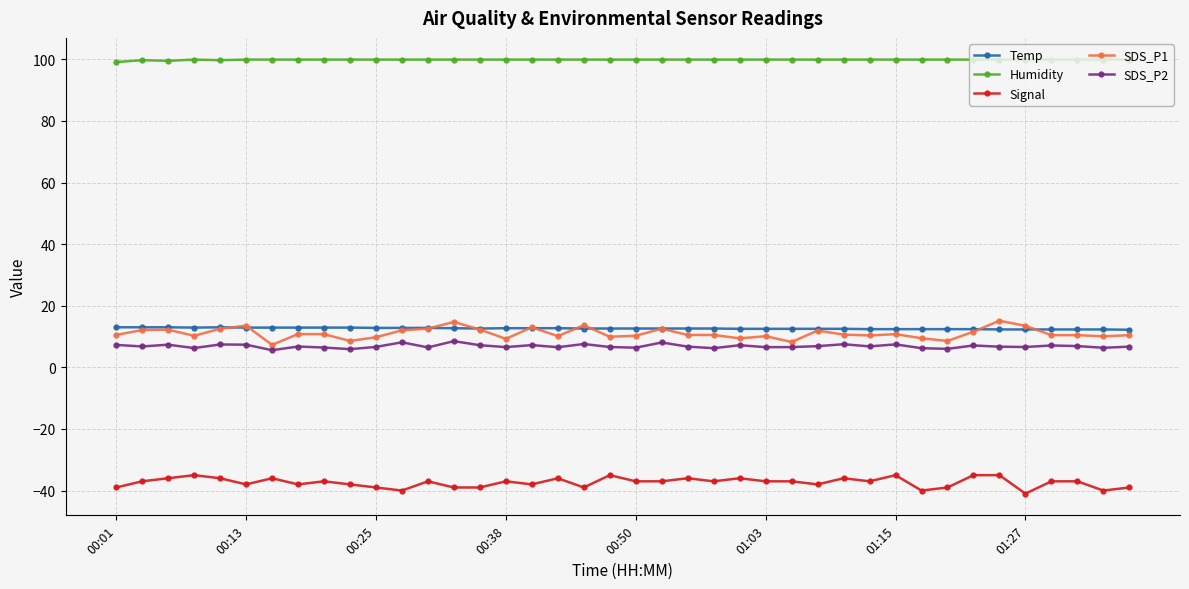

True or false: SDS_P2 and SDS_P1 intersect in this chart.

False